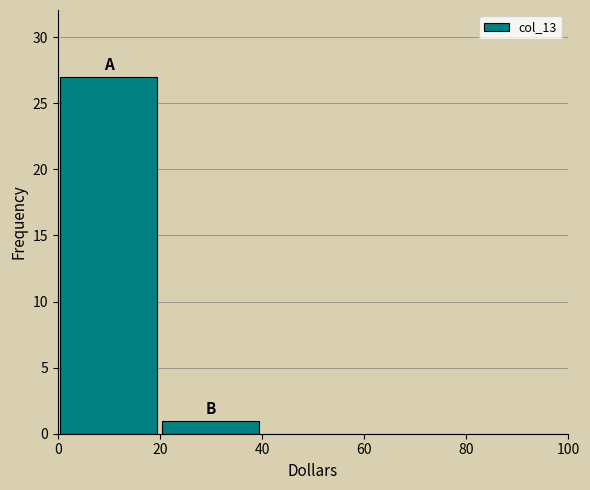

Reading left to right, list every bar in this chart as the range it spans on the x-axis followed by its height. The values are not printed on the chart, so give them approximately, as read against the axis.

0 to 20: 27
20 to 40: 1
40 to 60: 0
60 to 80: 0
80 to 100: 0